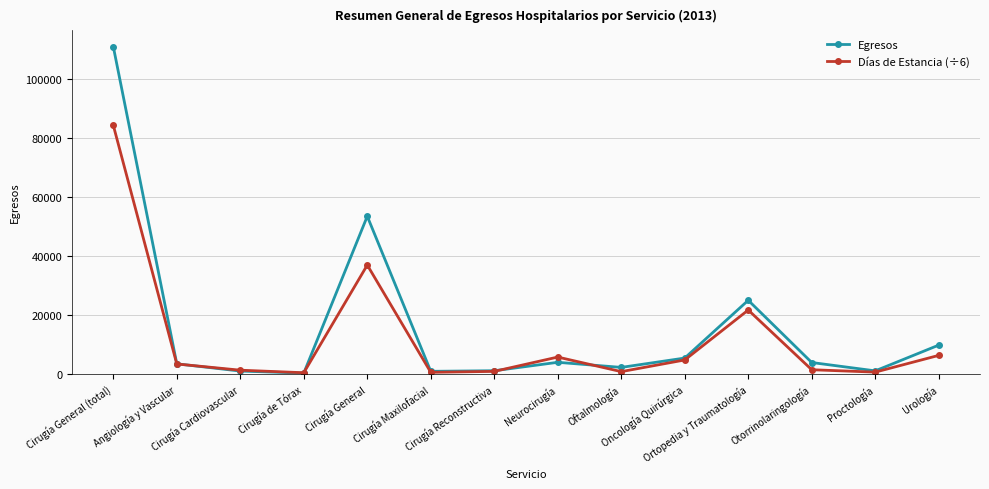

What is the difference between the Egresos values at Cirugía General and Neurocirugía?

49559.0